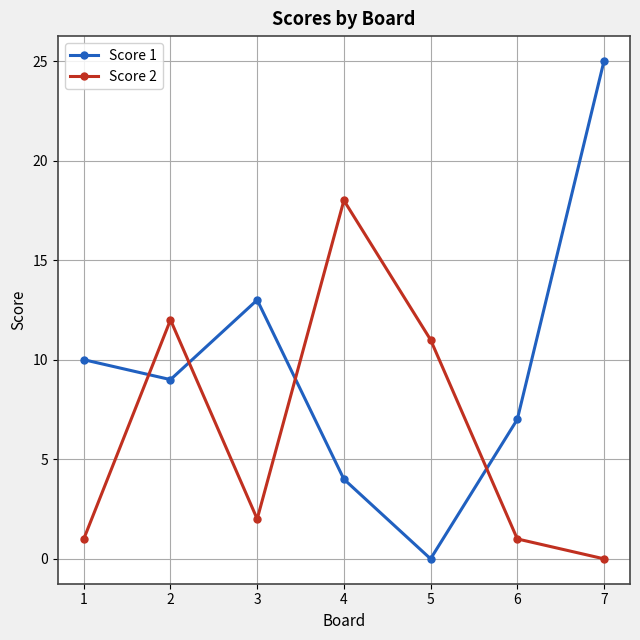

What is the sum of the Score 1 values at 6 and 2?

16